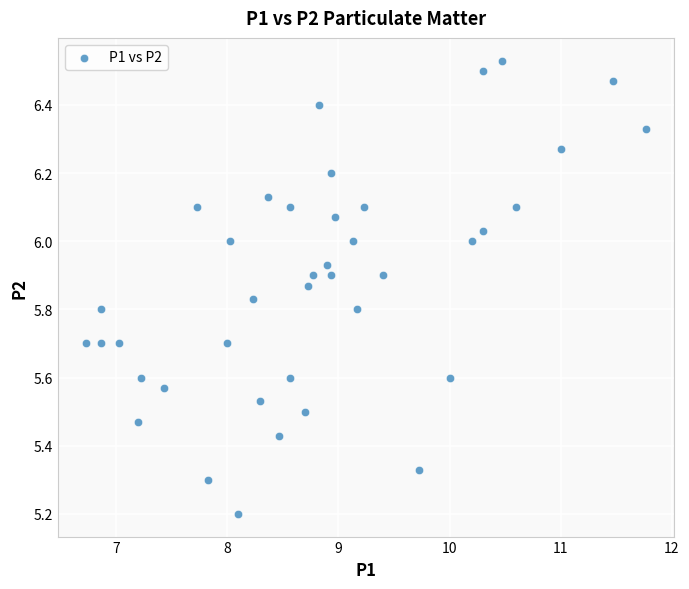

What Y value in the scatter plot is closest to 5?

5.2